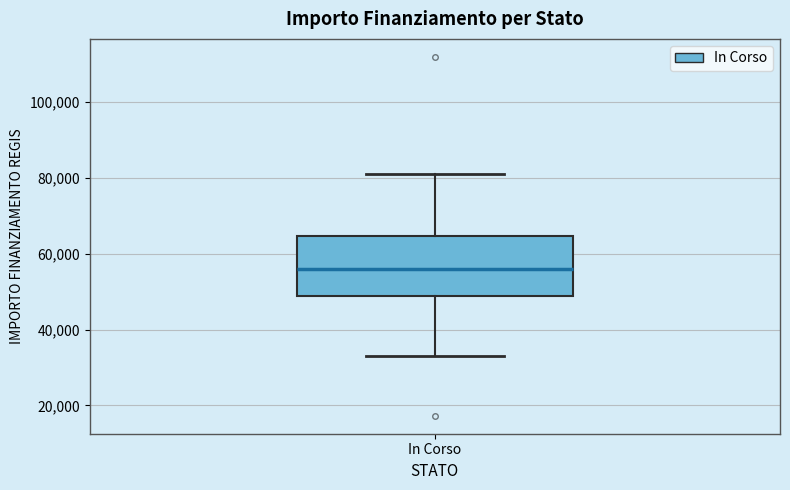

Where does the lower whisker of the box for In Corso end on the y-axis? The values are not printed on the chart, so give them approximately, as read against the axis.

32000